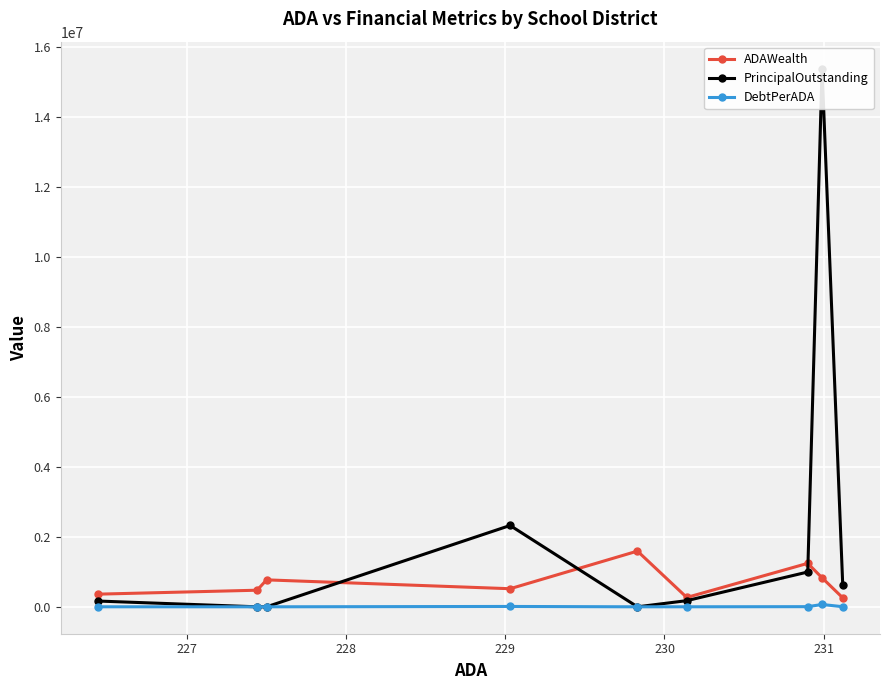

How many values in PrincipalOutstanding are above zero?

6